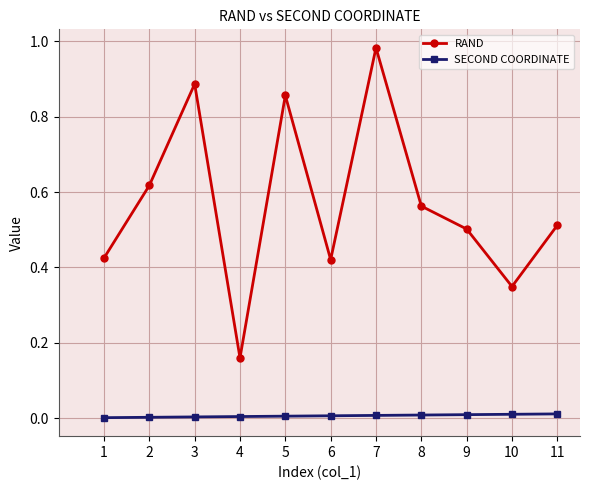

Is the value of SECOND COORDINATE at 9 greater than the value of RAND at 5?

No